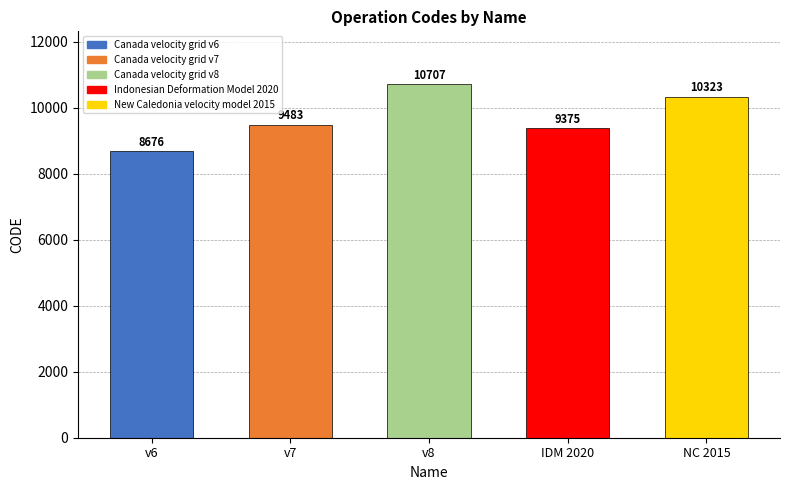

What is the average value?

9713